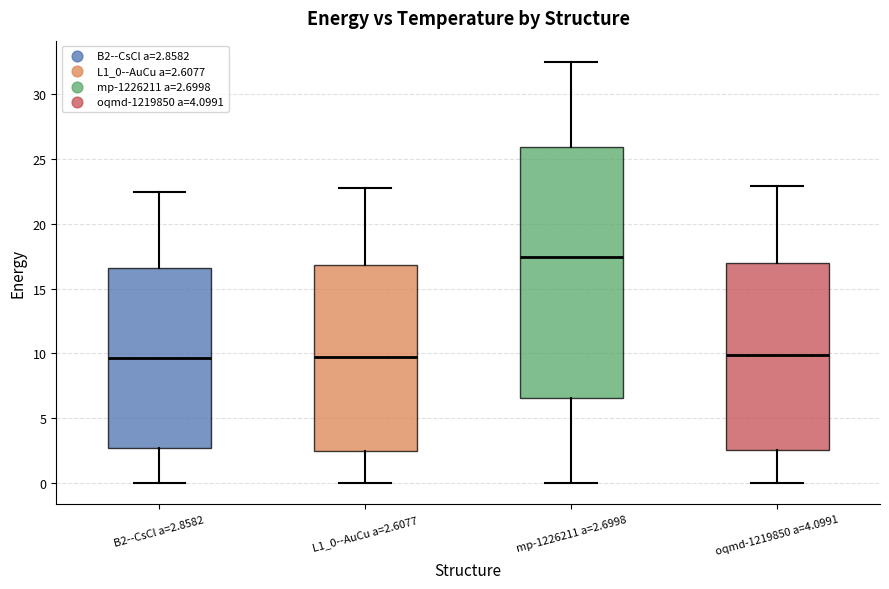

Where is the upper edge of the box for oqmd-1219850 a=4.0991 on the y-axis? The values are not printed on the chart, so give them approximately, as read against the axis.

17.0